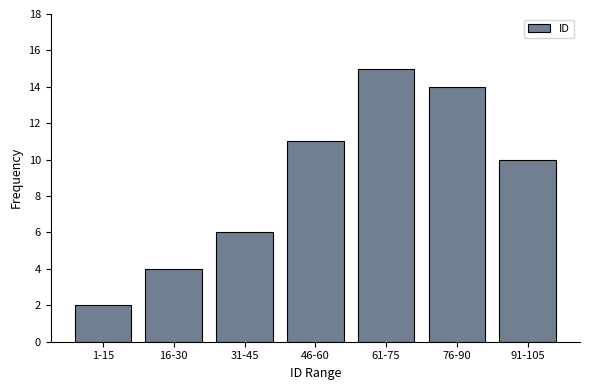

Reading left to right, transcribe all the data shown in this chart.

2	4	6	11	15	14	10